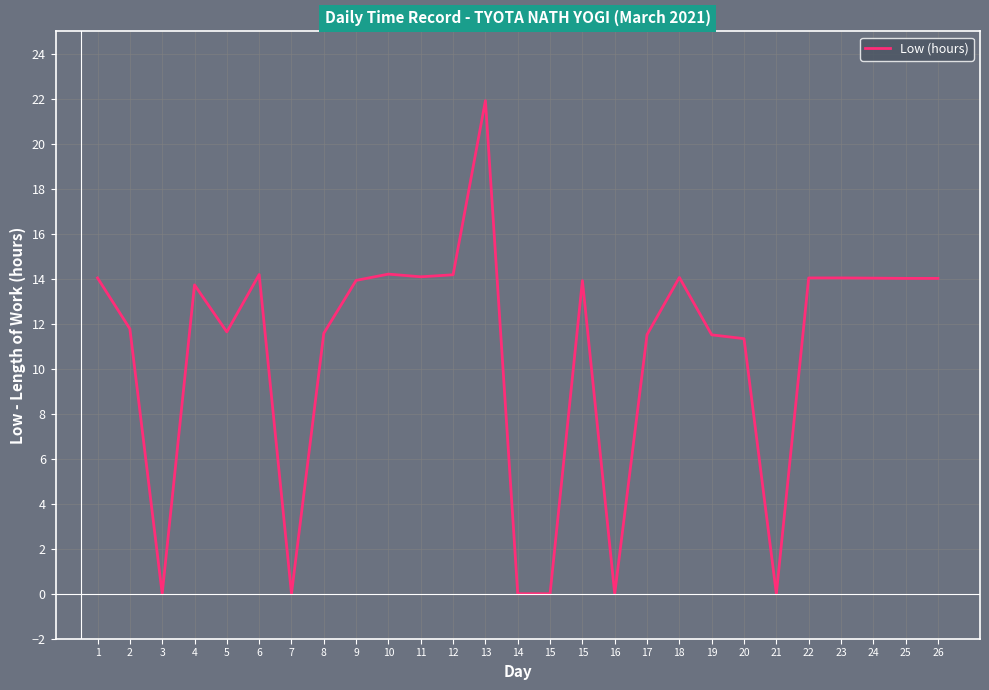

Is this an area chart (filled region under the line)?

No